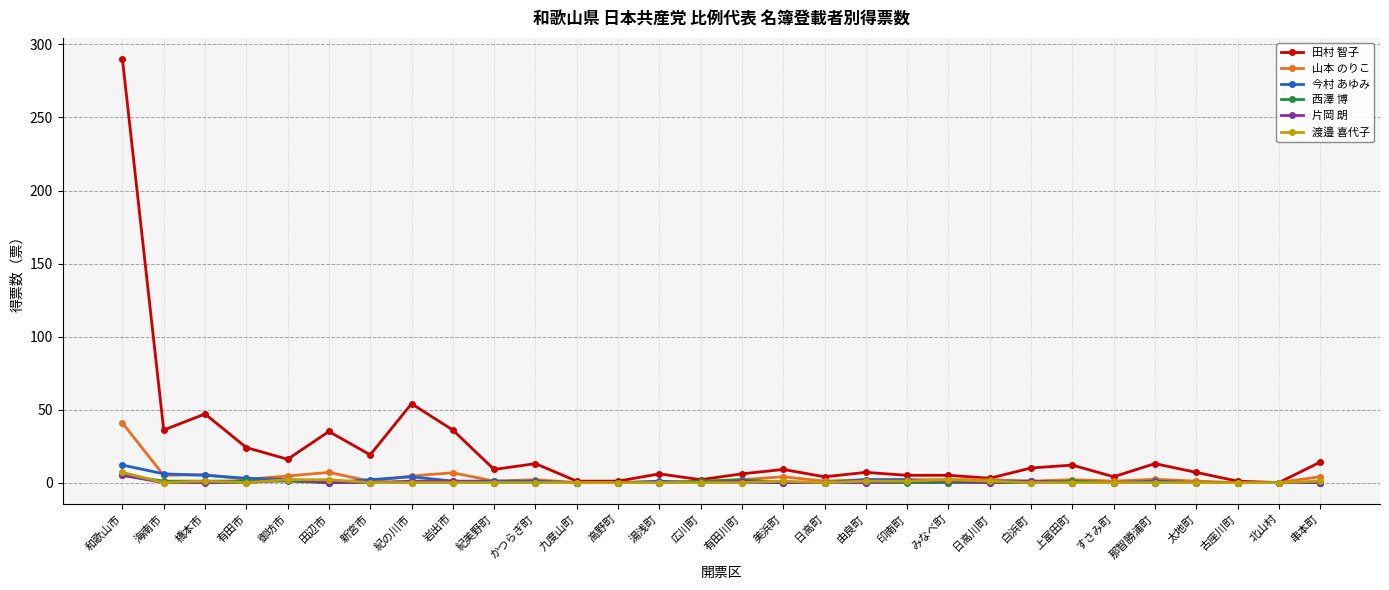

Is it true that 田村 智子 equals 54.0 at 紀の川市?

True